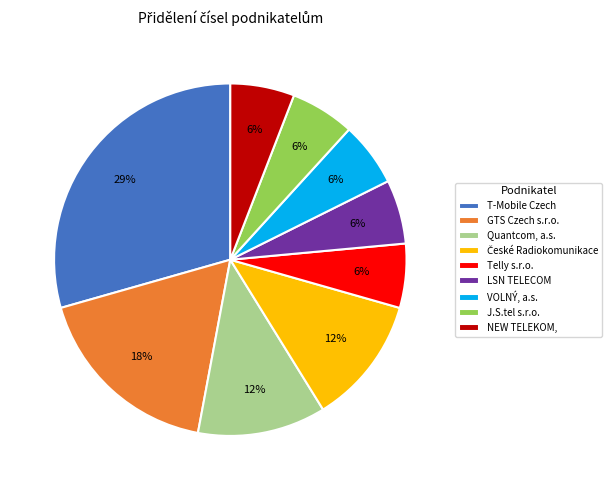

Count the number of slices in the pie.

9